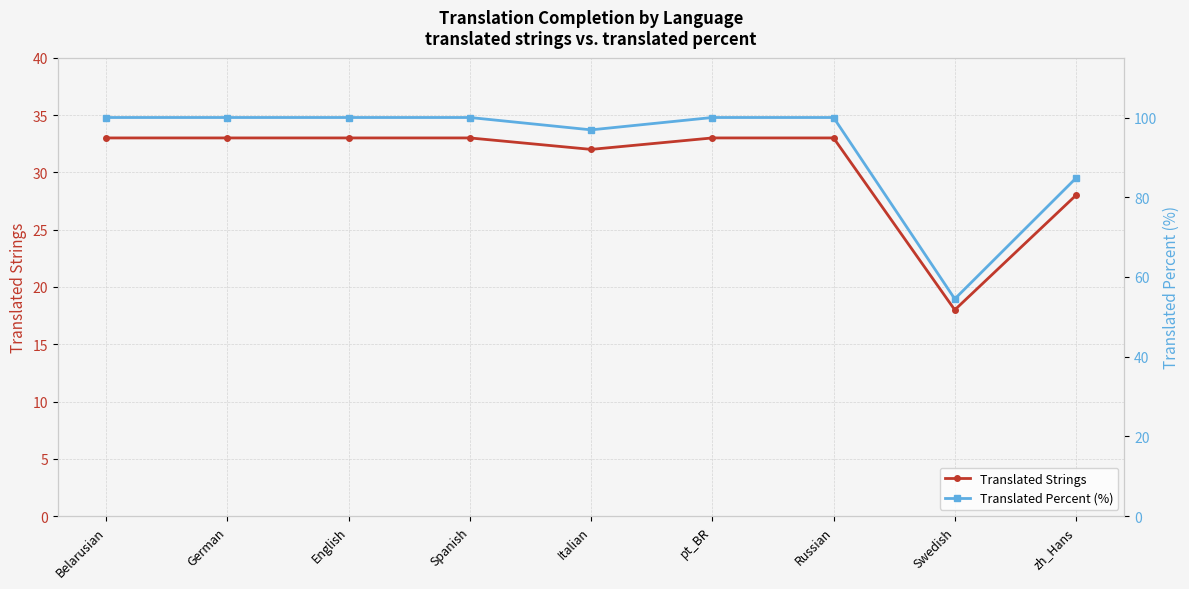

How many series are shown in this chart?

2